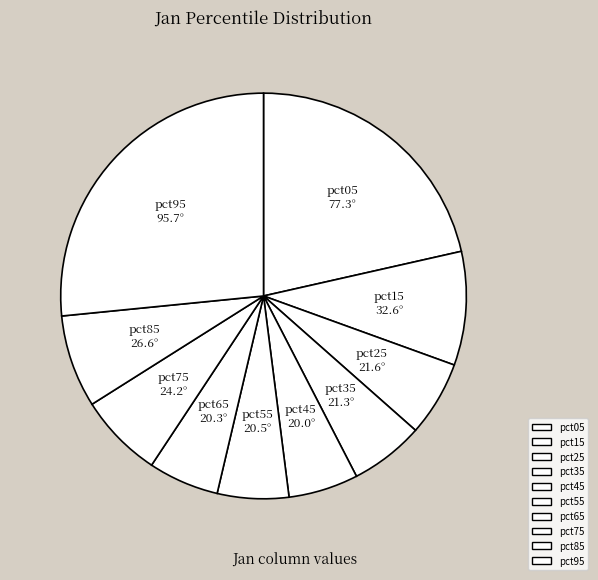

Does pct65 account for over 50% of the chart?

No